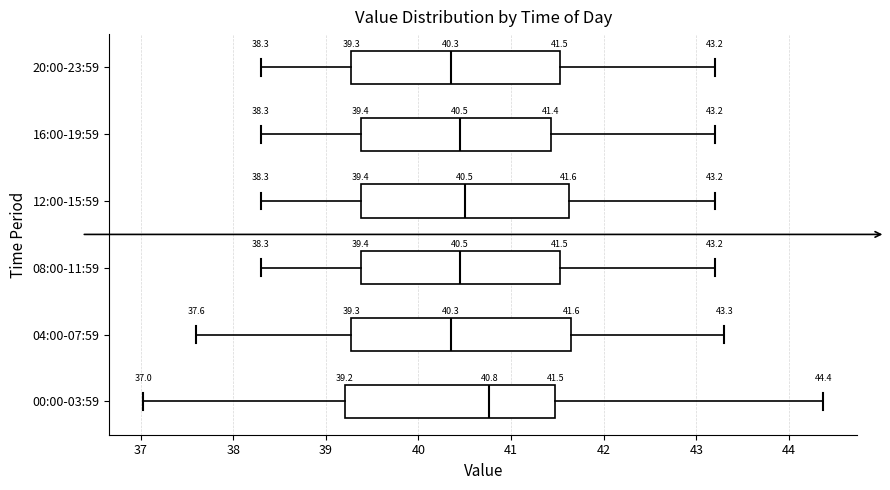

Comparing the boxes themselves (not the whiskers), which one is the widest?

04:00-07:59